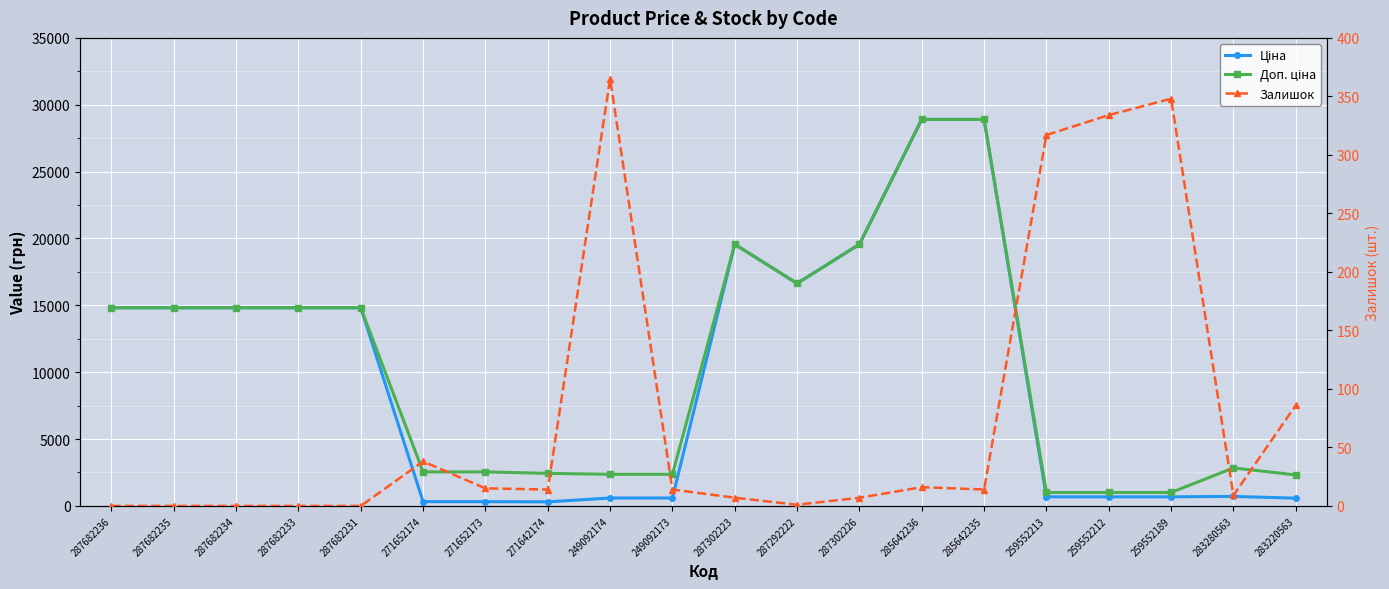

True or false: Ціна and Залишок intersect in this chart.

False